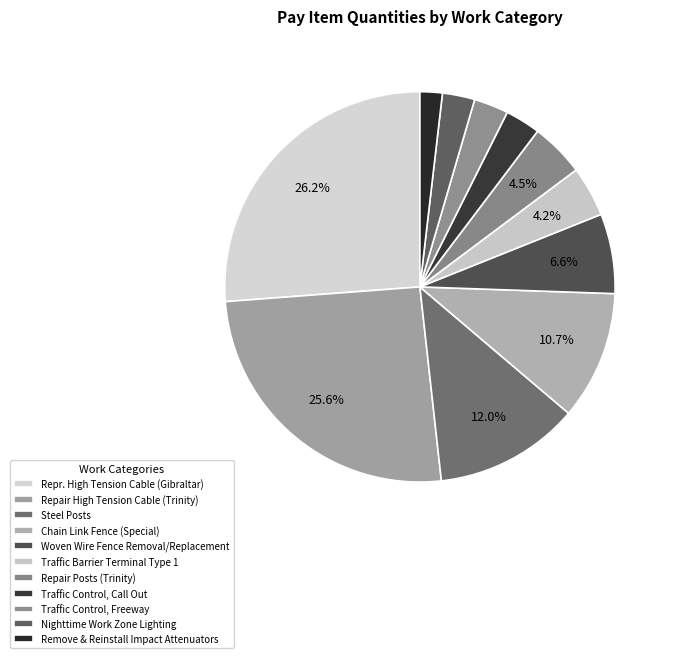

To the nearest percent, what is the difference between the largest and smallest slice percentages?

24%